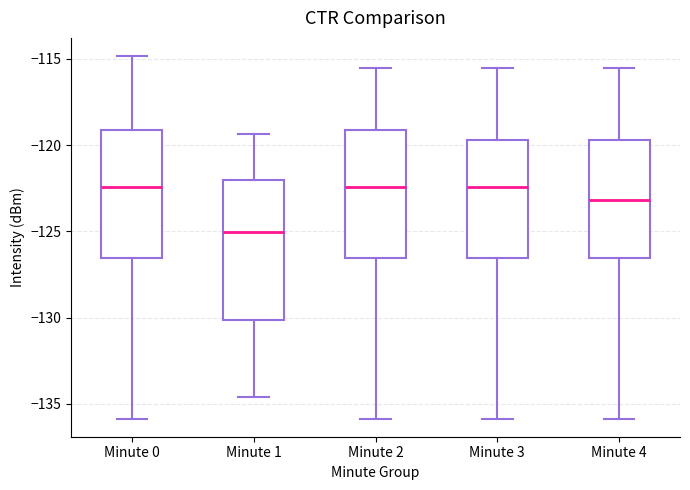

Which box is the tallest, from its lower edge to its upper edge?

Minute 1